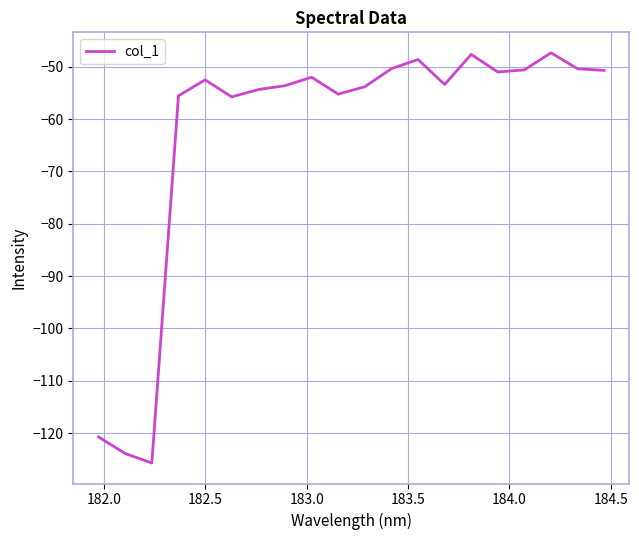

What is the minimum value shown in the chart?

-125.7